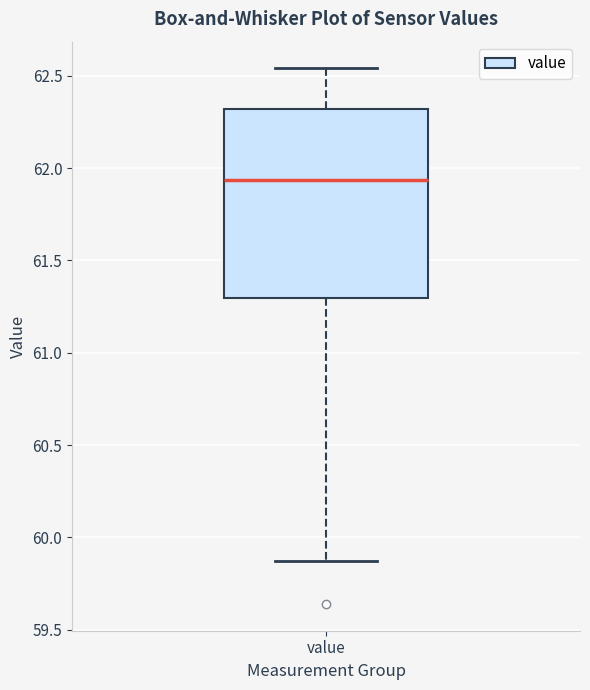

Transcribe this box plot: give where the median line is, the range the box spans, and where the two whiskers end, as read against the y-axis. The values are not printed on the chart, so give them approximately, as read against the axis.

median 61.95, box 61.30 to 62.30, whiskers 59.85 to 62.55